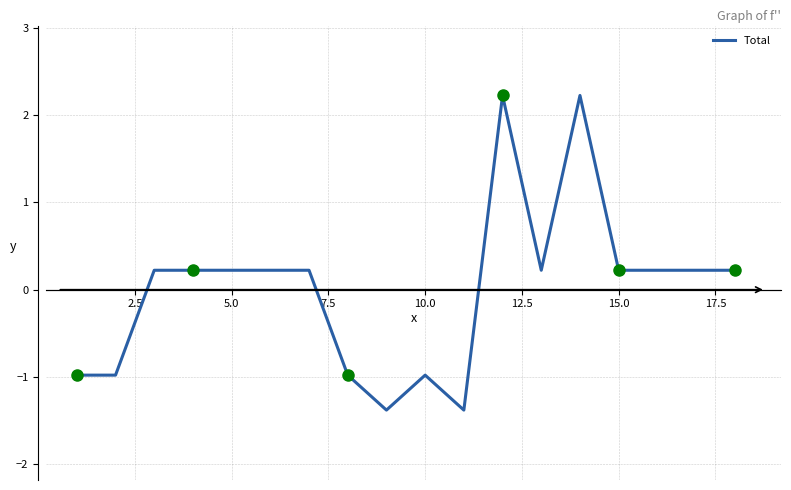

Does the chart display data point markers on the line(s)?

No